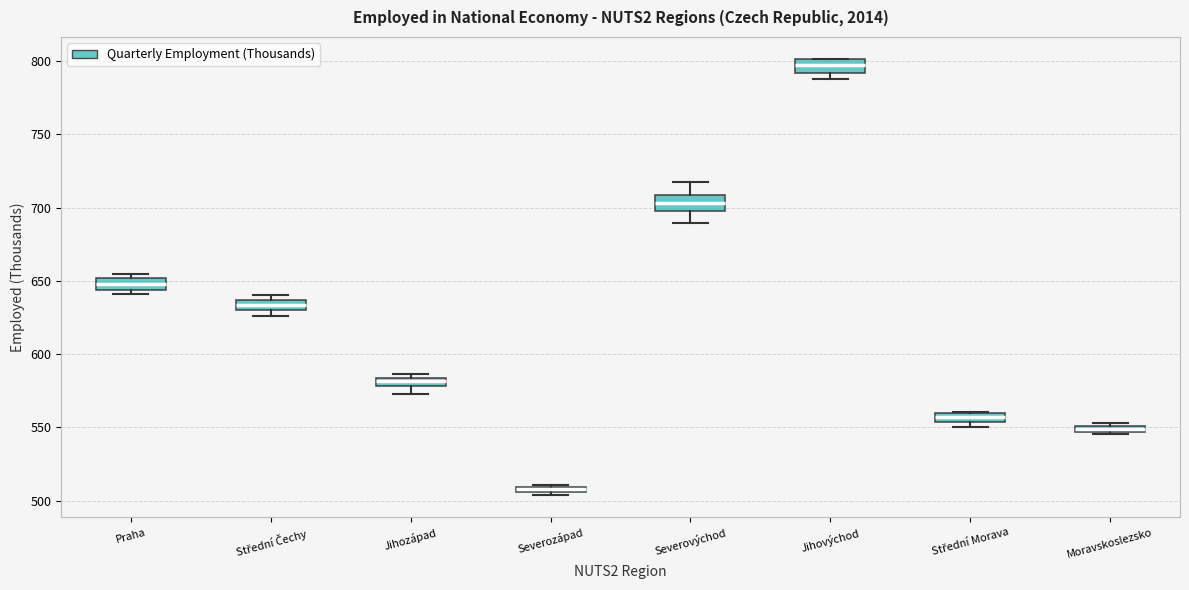

Which box has the lowest median line?

Severozápad